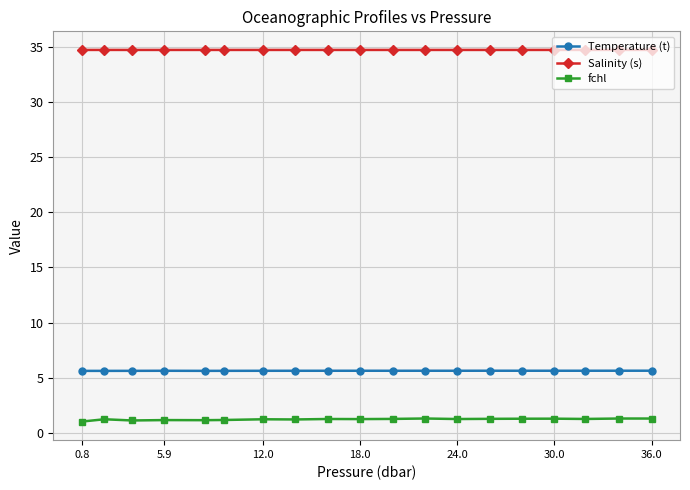

What are all the series names shown in the legend?

Temperature (t), Salinity (s), fchl